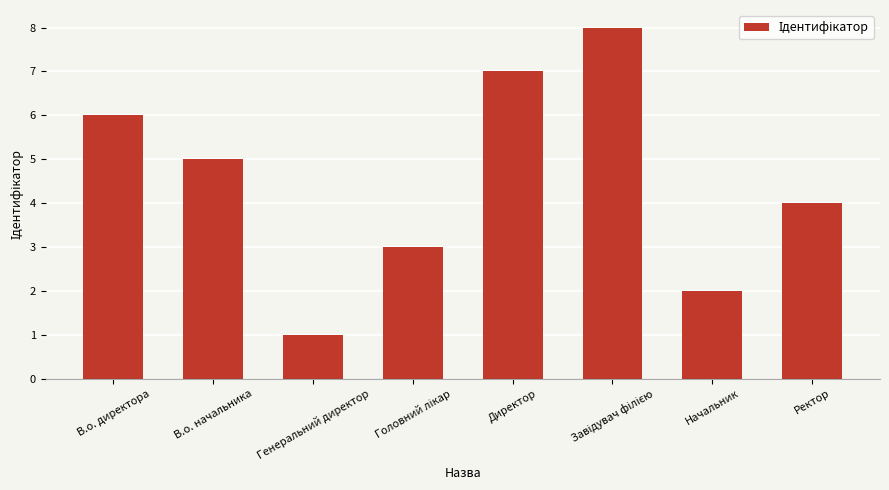

What is the label of the 8th bar from the left?

Ректор